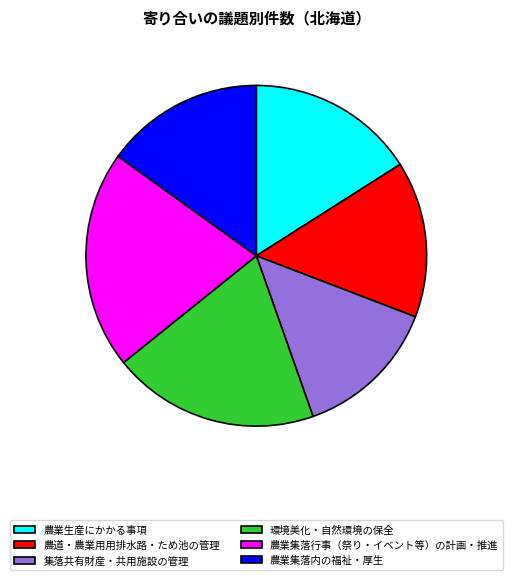

Does 農業集落行事（祭り・イベント等）の計画・推進 account for over 50% of the chart?

No